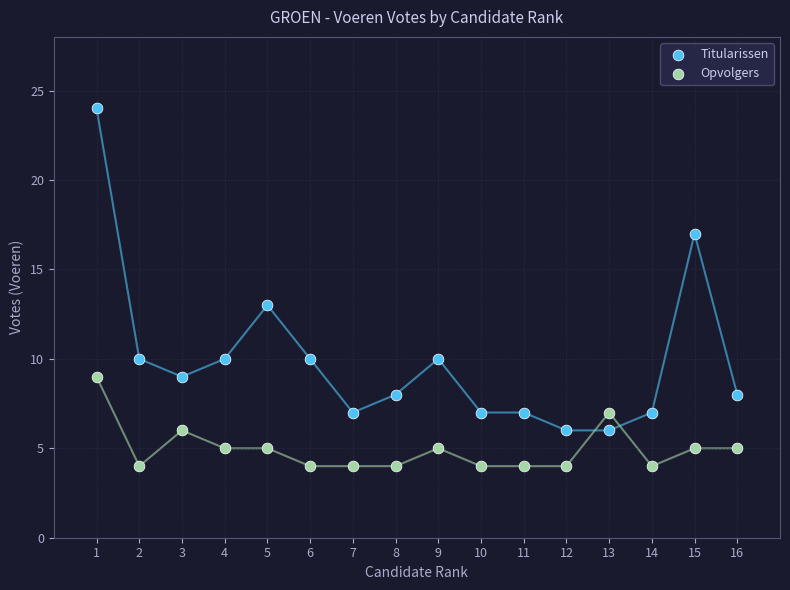

Which series reaches the maximum Y coordinate?

Titularissen